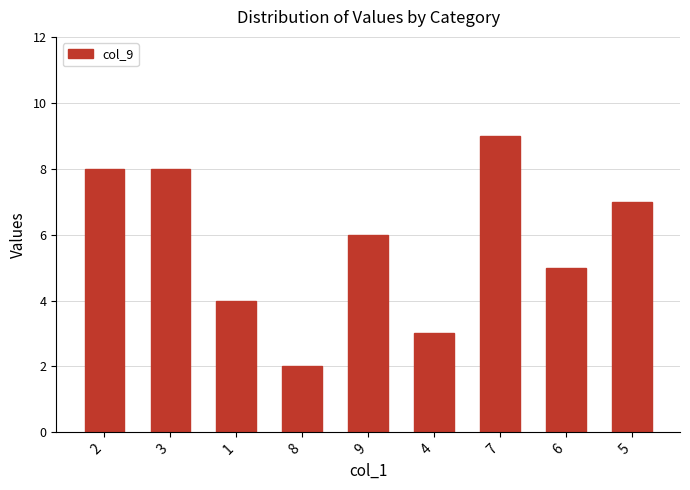

What is the ratio of the value at 4 to the value at 8?

1.5